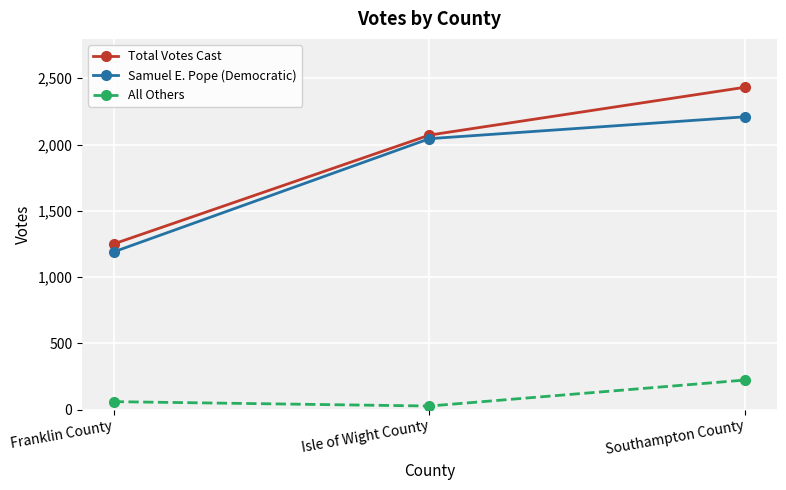

What is the label of the 2nd point from the left?

Isle of Wight County